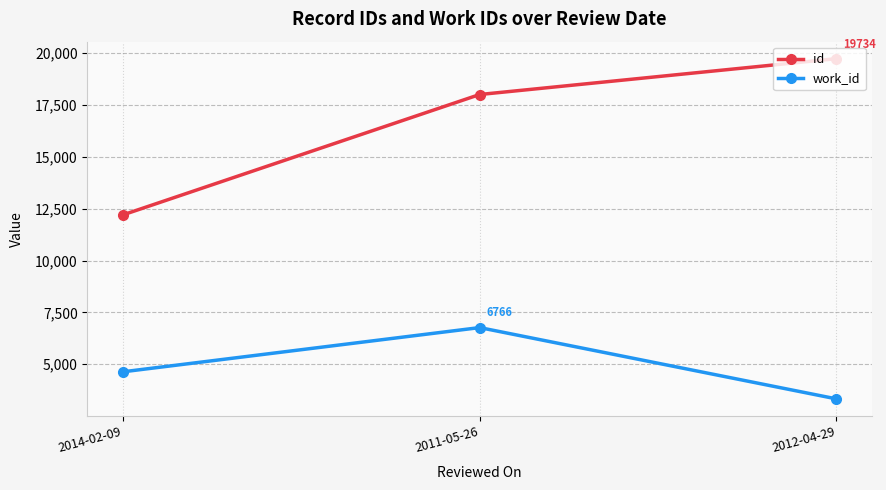

Rank the series at 2011-05-26 from lowest to highest value.

work_id, id